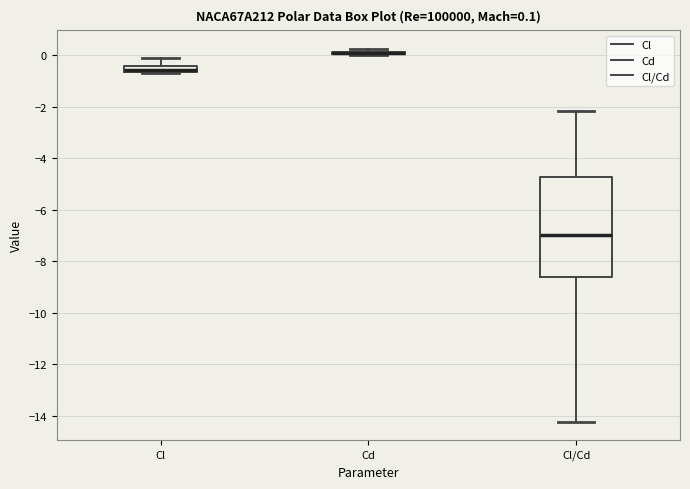

Comparing the boxes themselves (not the whiskers), which one is the tallest?

Cl/Cd